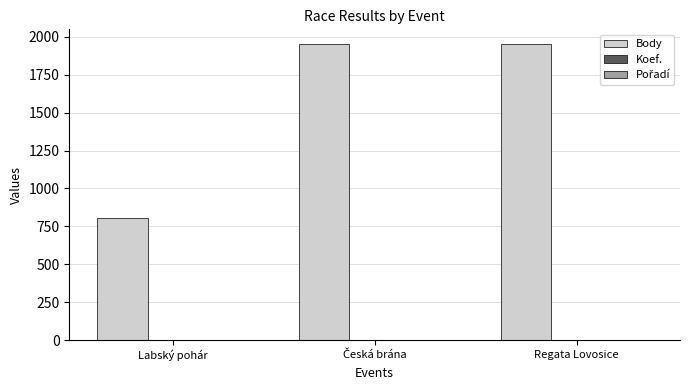

Between Labský pohár and Regata Lovosice, which series saw the biggest shift?

Body